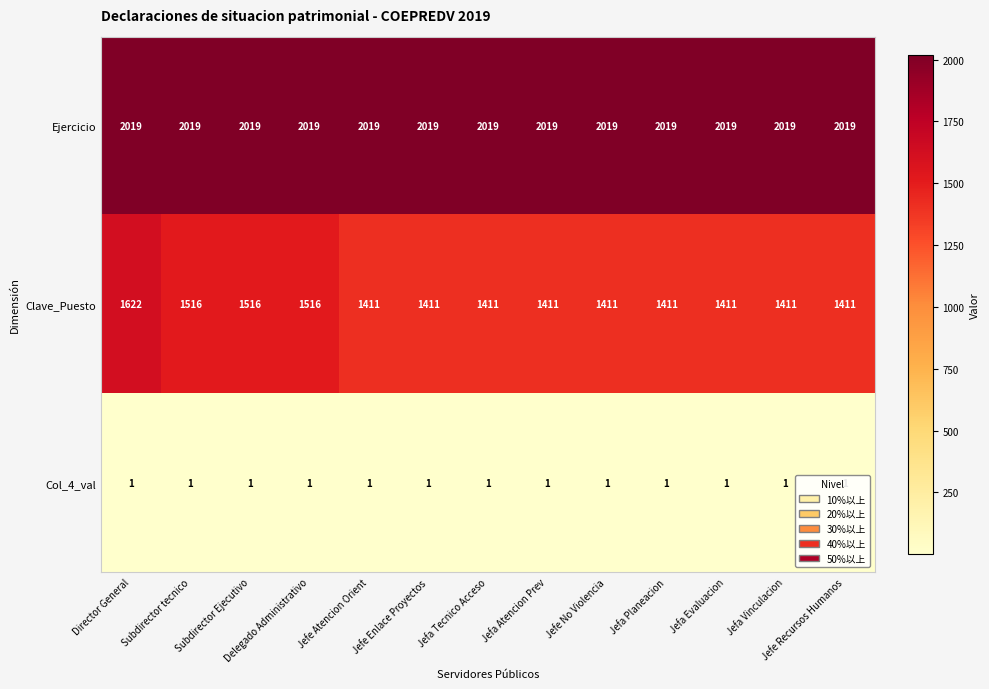

Count the number of data series in this chart.

3